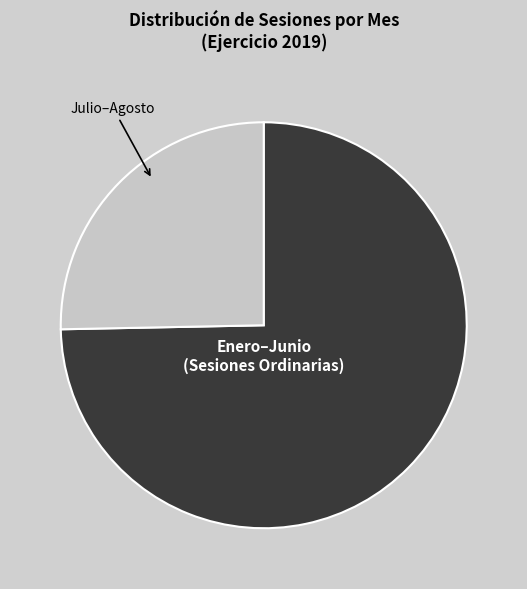

Is there a majority slice in this chart?

Yes